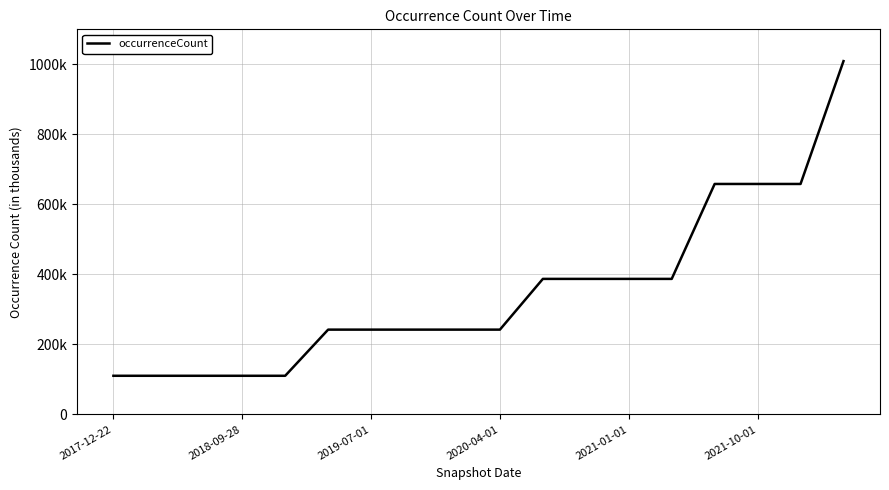

Does the chart display data point markers on the line(s)?

No